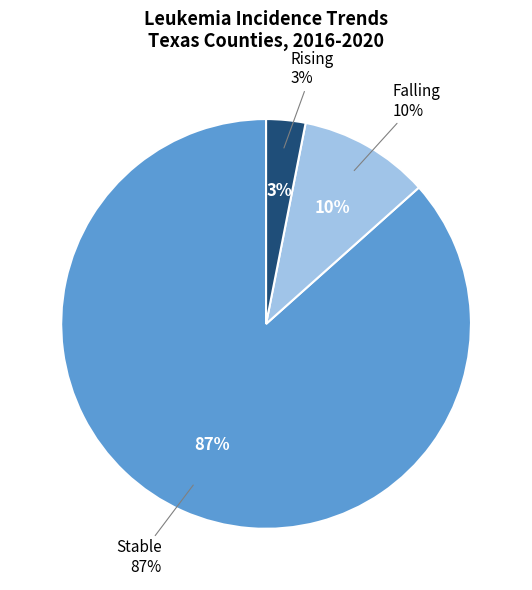

Is it true that rising is 18% of the pie?

False